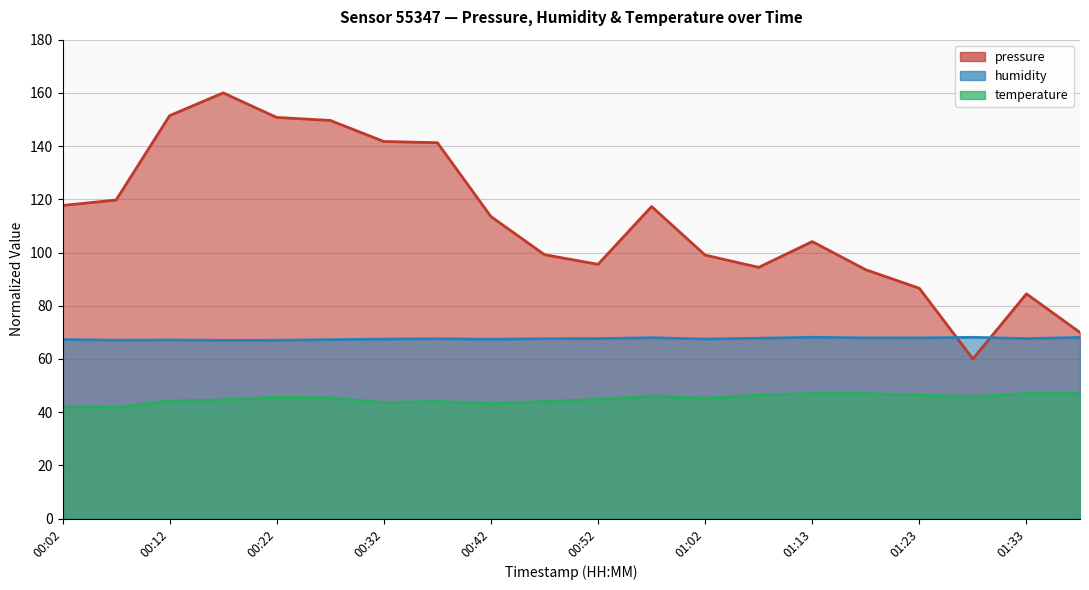

How many distinct data groups are displayed?

3